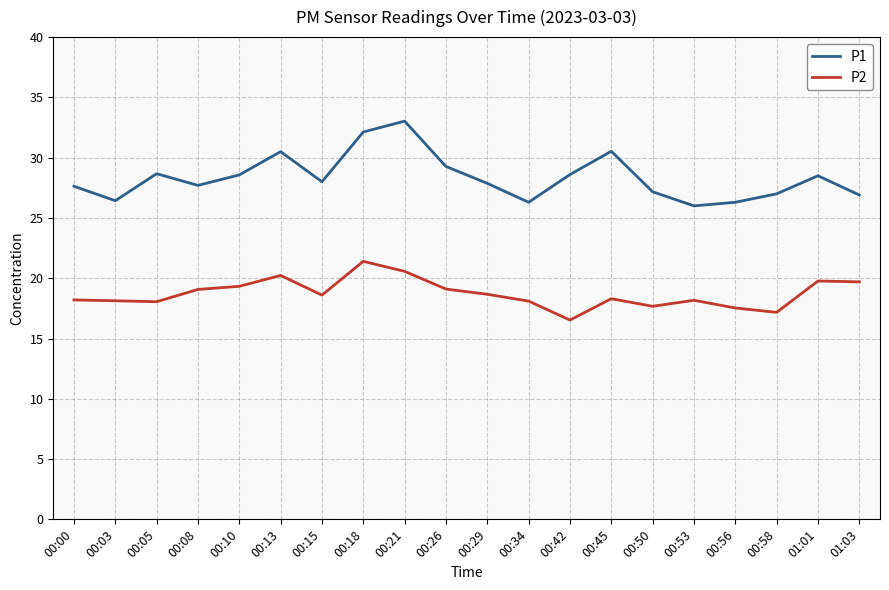

Which series has the largest range (max minus min)?

P1